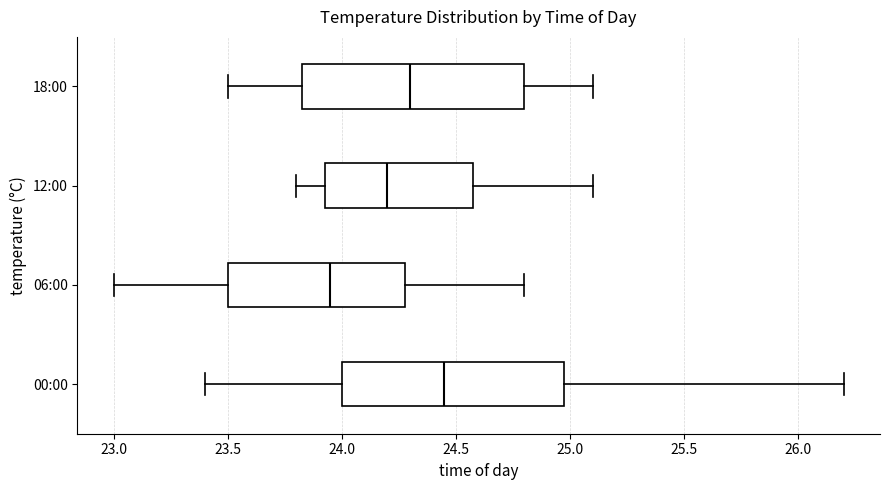

Where is the right edge of the box for 06:00 on the x-axis? The values are not printed on the chart, so give them approximately, as read against the axis.

24.30